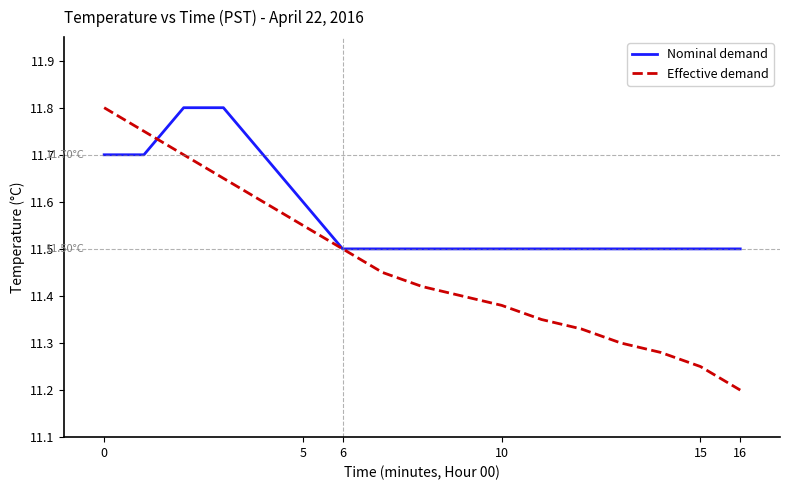

Which series has the widest spread of values?

Effective demand